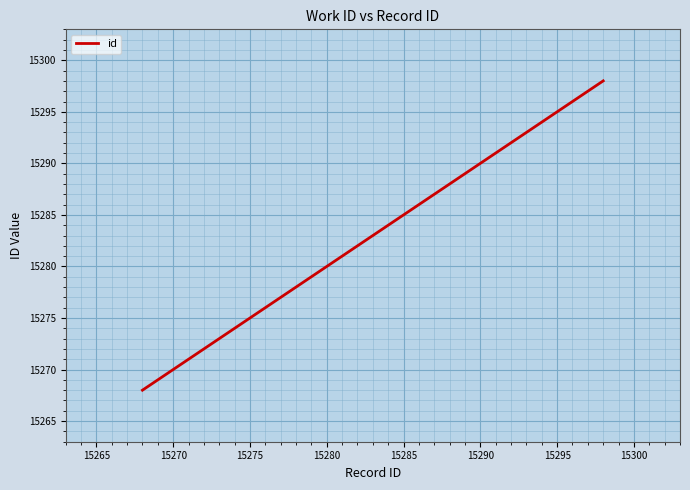

What is the greatest value displayed?

15298